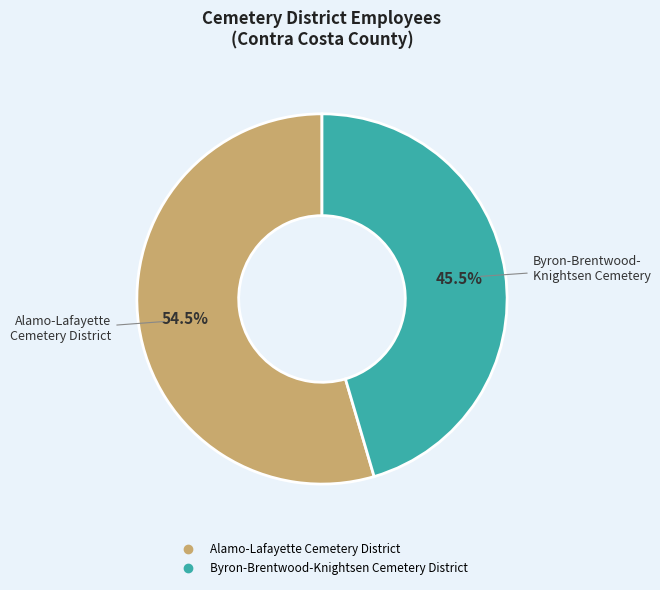

Which has a higher value, Byron-Brentwood-Knightsen Cemetery District or Alamo-Lafayette Cemetery District?

Alamo-Lafayette Cemetery District